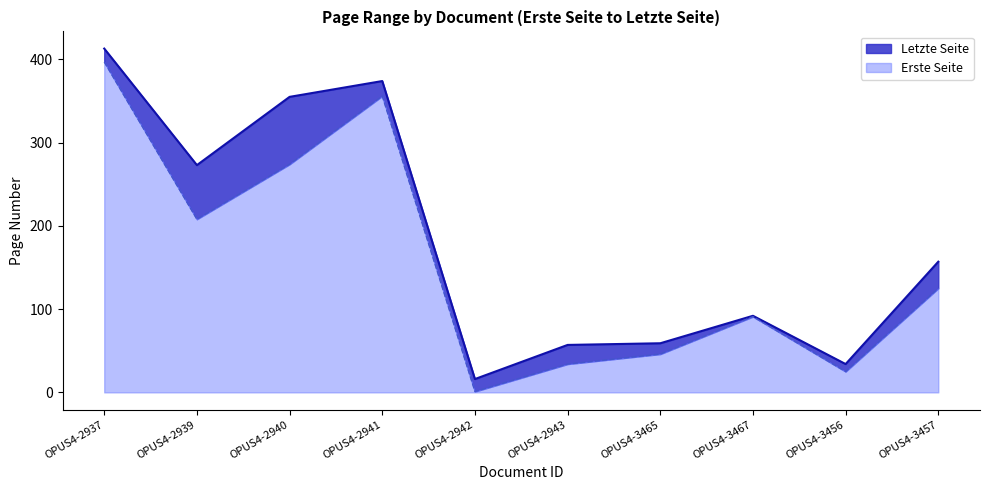

True or false: Erste Seite and Letzte Seite intersect in this chart.

False